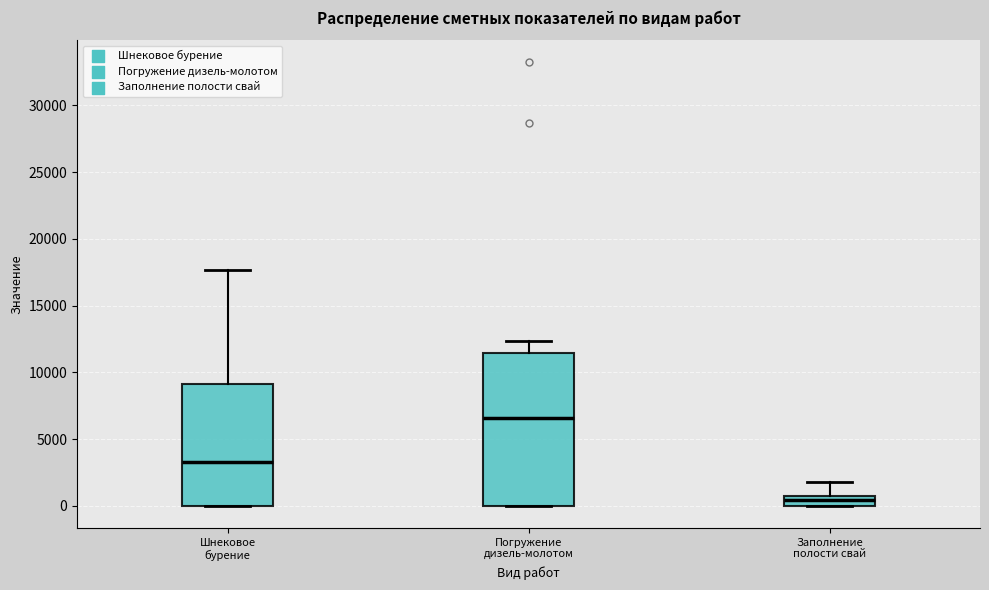

Which box has the lowest median line?

Заполнение полости свай